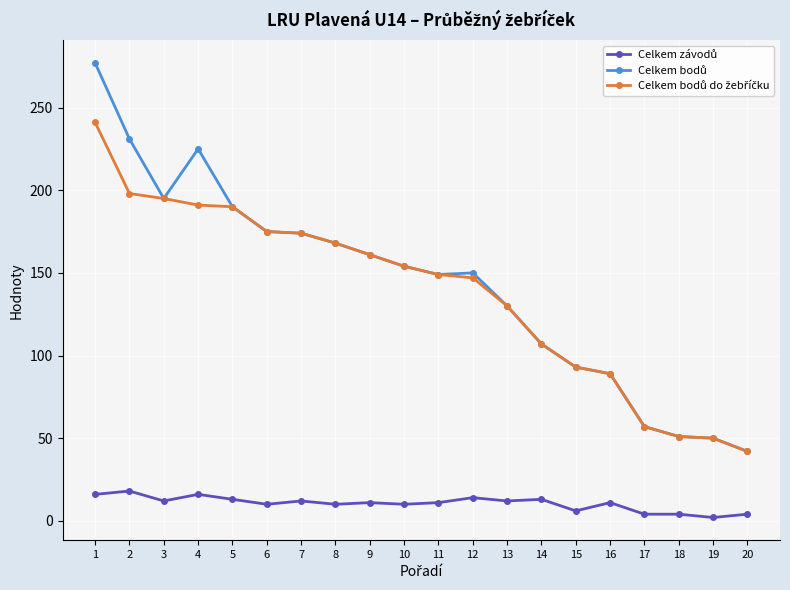

What is the maximum value shown in the chart?

277